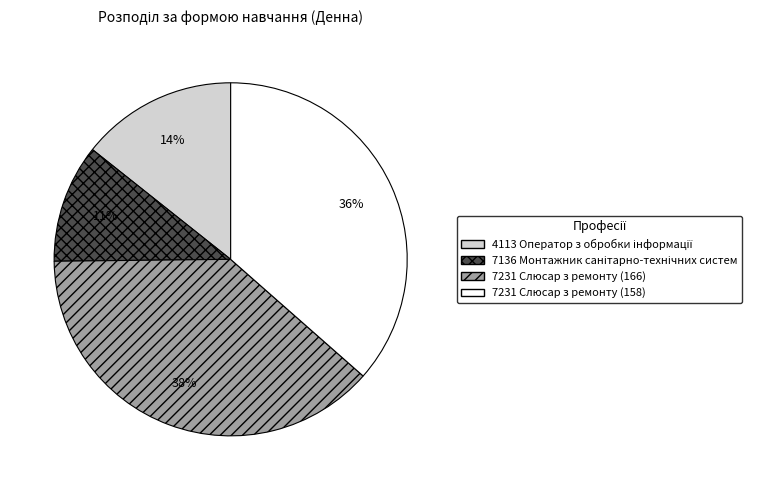

Which slice is the largest?

7231 Слюсар з ремонту (166)